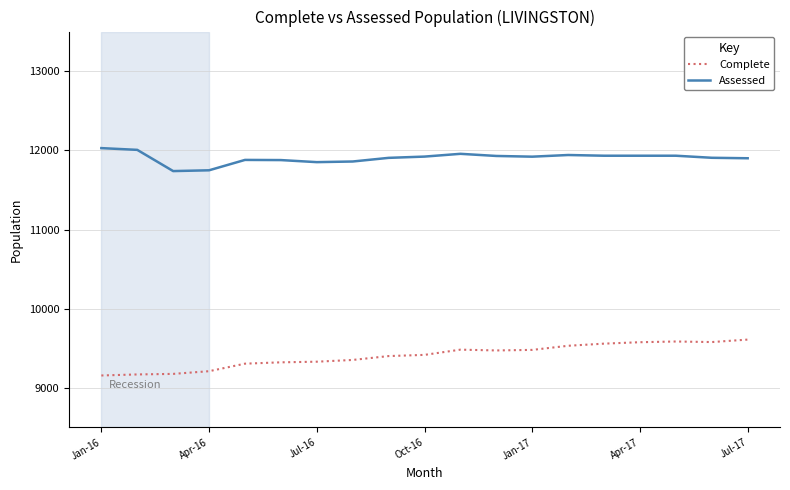

What is the maximum value shown in the chart?

12028